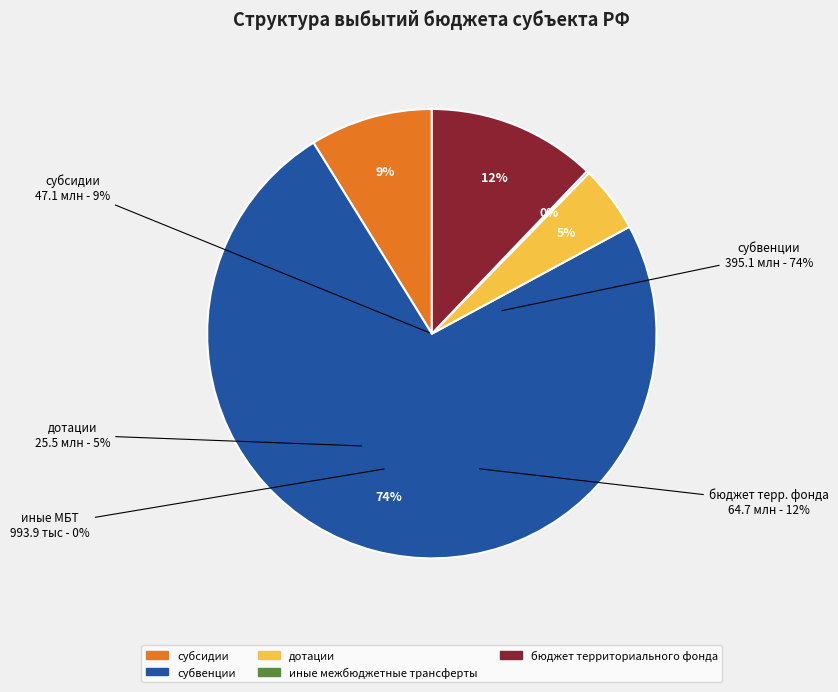

What is the total percentage of бюджет территориального фонда and субсидии?

21.0%